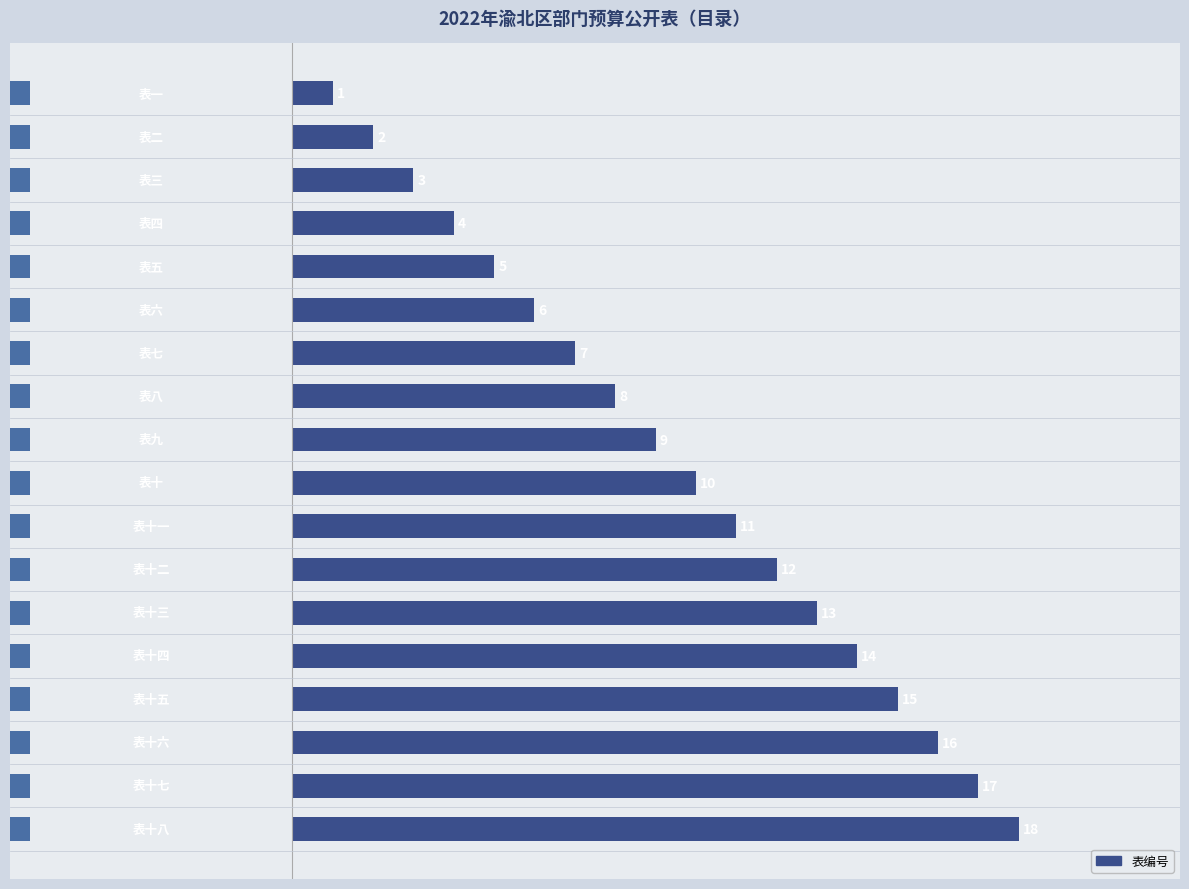

What is the change in value from 1 to 10?

+9